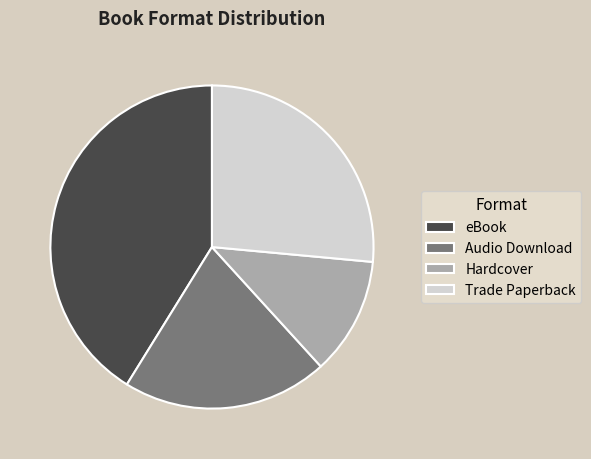

Combined, do Hardcover and Trade Paperback account for over 50%?

No